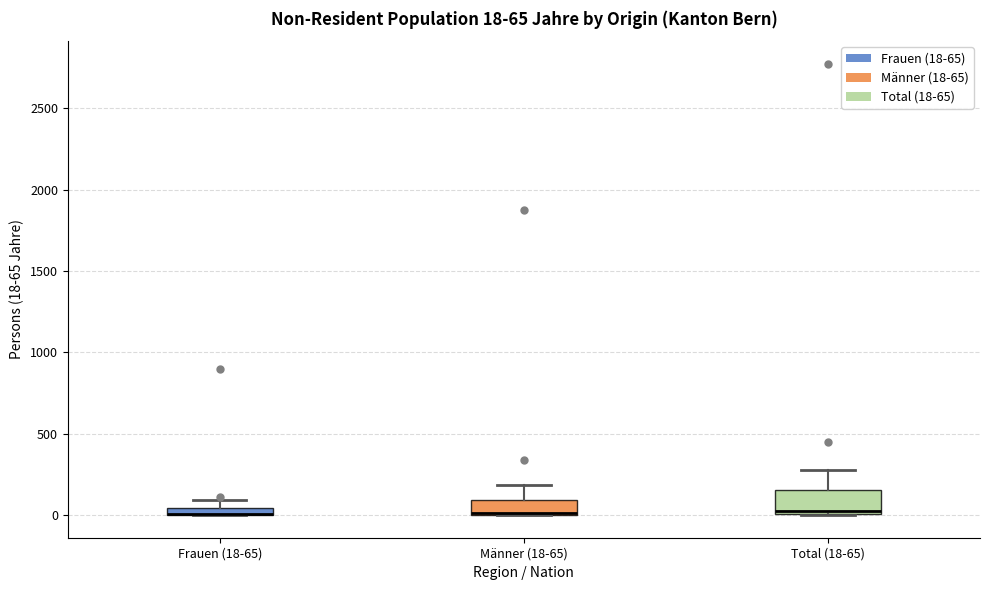

Which box is the tallest, from its lower edge to its upper edge?

Total (18-65)